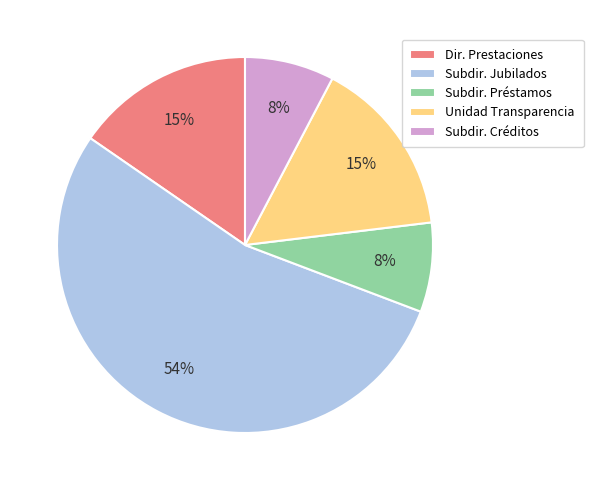

Between Dir. Prestaciones and Subdir. Préstamos, which is larger?

Dir. Prestaciones